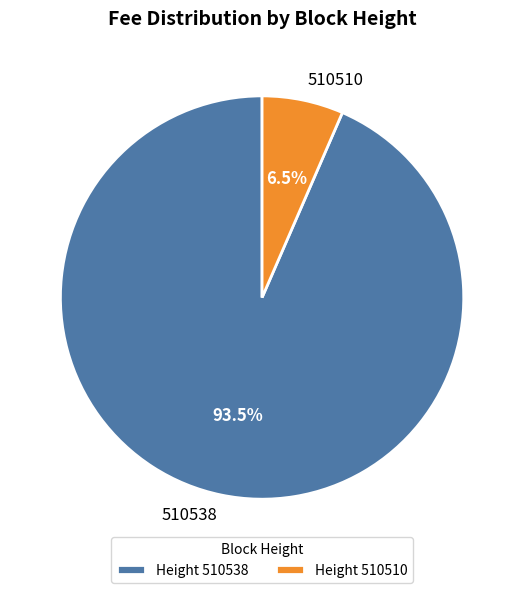

What is the total percentage of 510510 and 510538?

100.0%